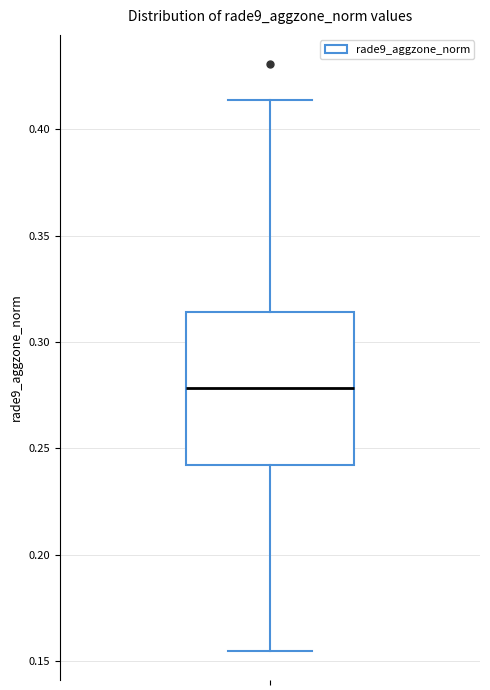

Where is the lower edge of the box on the y-axis? The values are not printed on the chart, so give them approximately, as read against the axis.

0.240